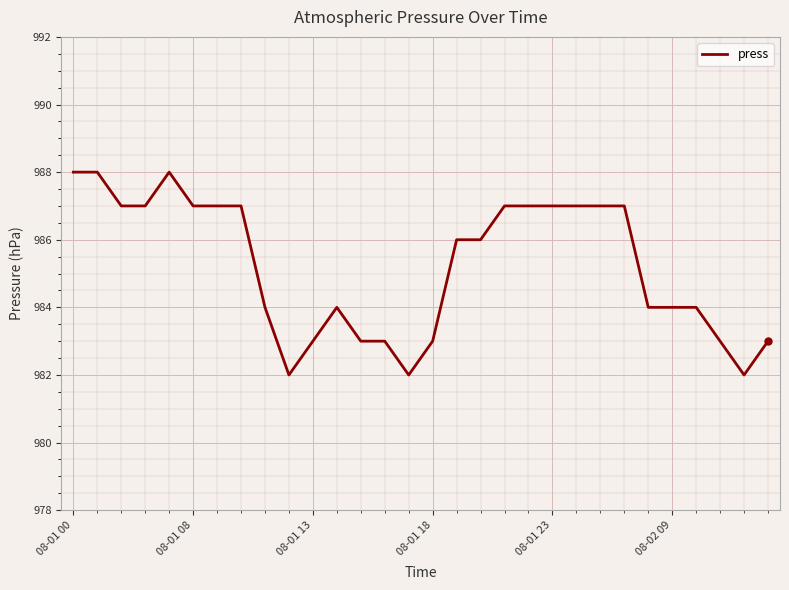

What is the maximum value shown in the chart?

988